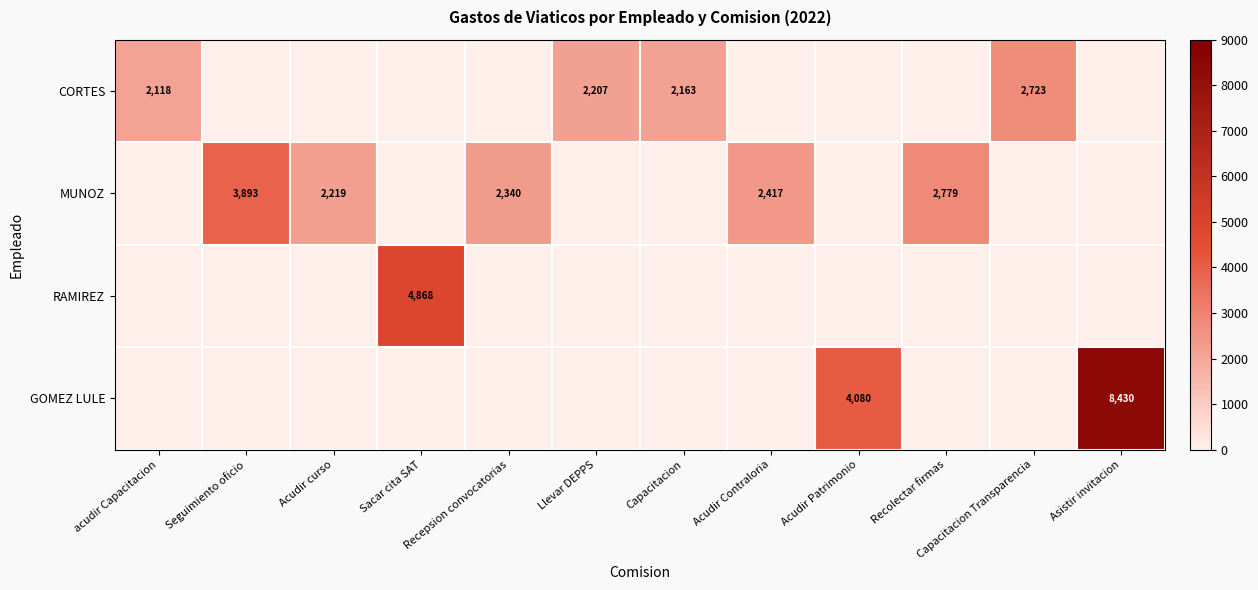

The value of MUNOZ at Acudir curso is 2219. True or false?

True